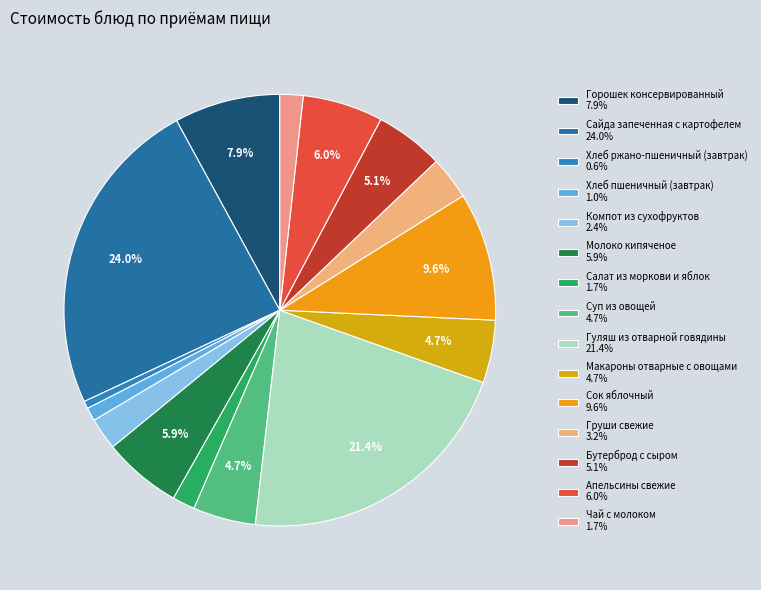

To the nearest percent, what percentage of the pie is Апельсины свежие?

6%